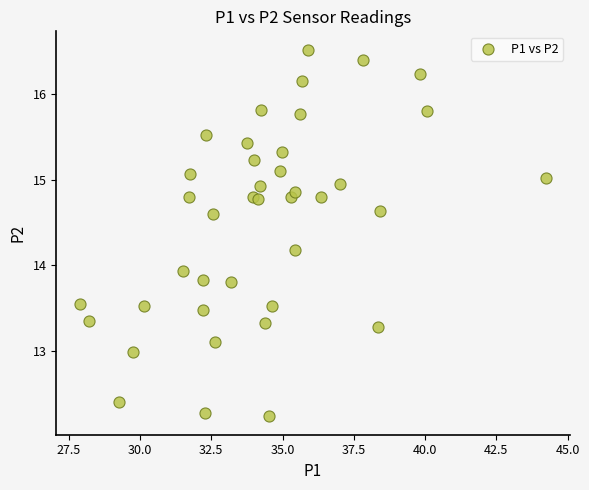

What is the range of X values (max minus min)?

16.4